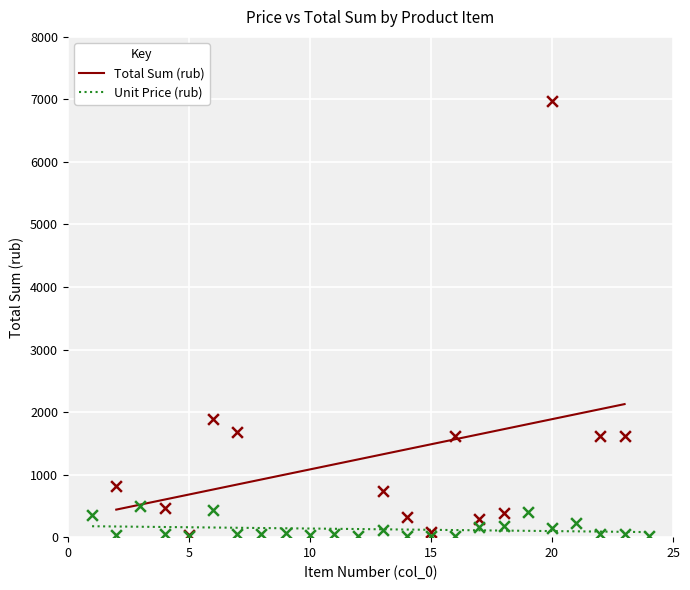

Which series has the largest Y range (max minus min)?

Total Sum (rub)